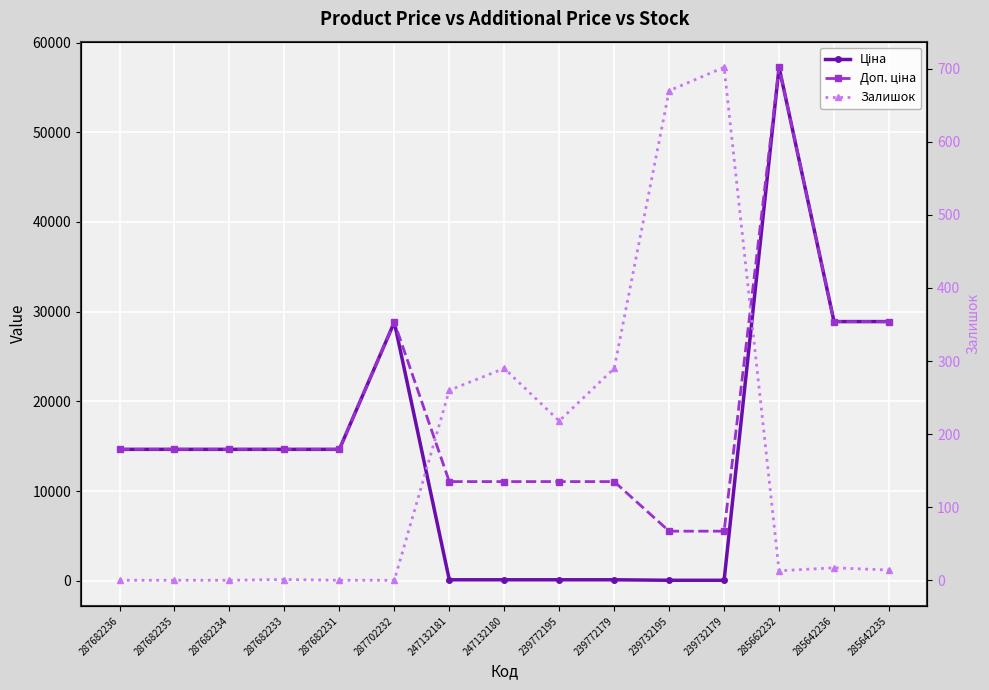

How many series are shown in this chart?

3